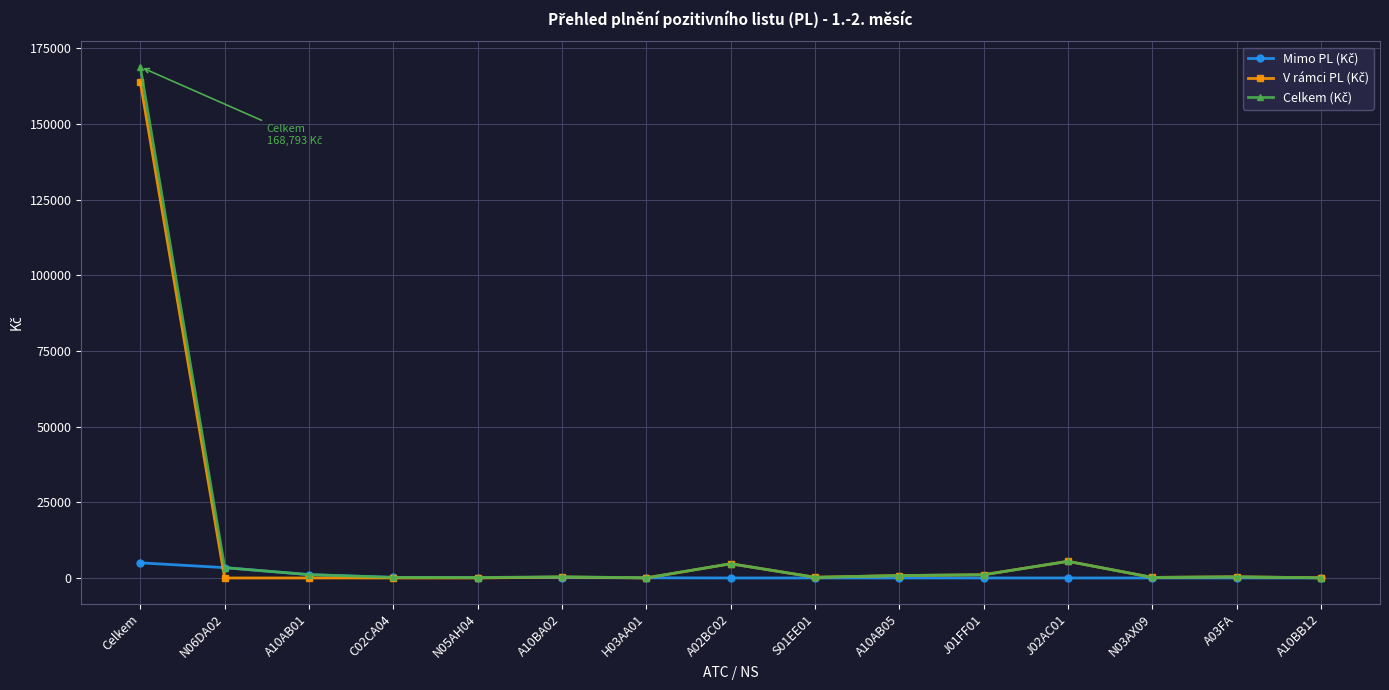

Which label corresponds to the largest value in the chart?

Celkem